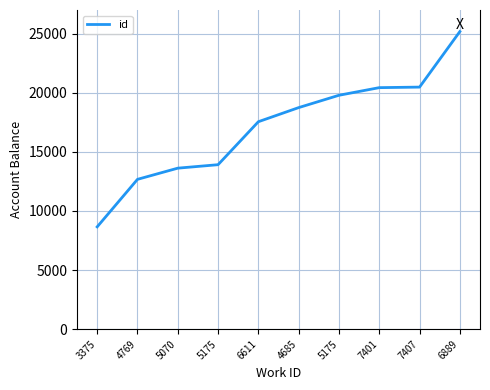

The value at 4685 is 8995. True or false?

False